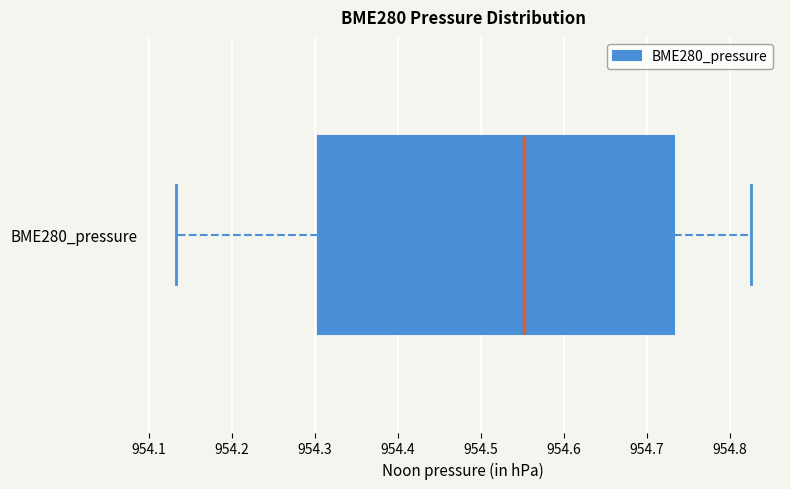

Where does the left whisker of the box for BME280_pressure end on the x-axis? The values are not printed on the chart, so give them approximately, as read against the axis.

954.13